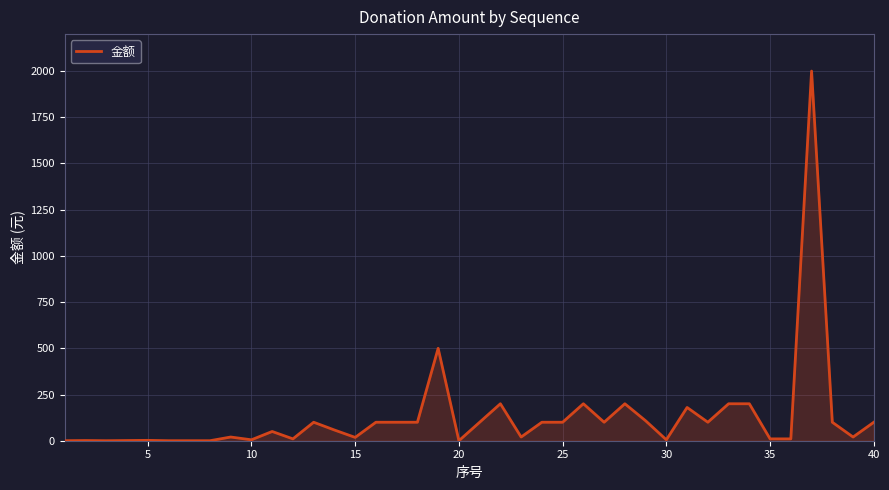

What is the maximum value shown in the chart?

2000.0